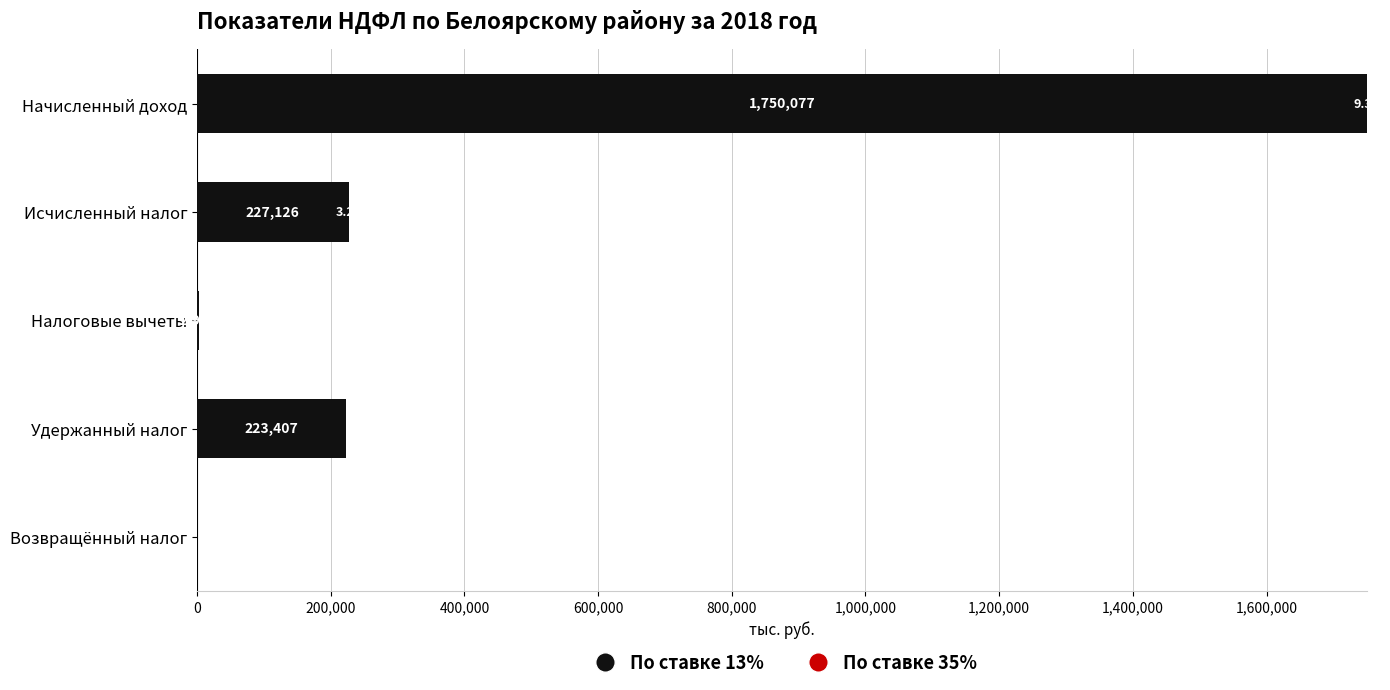

What is the total value across all series at Начисленный доход?

1750086.0